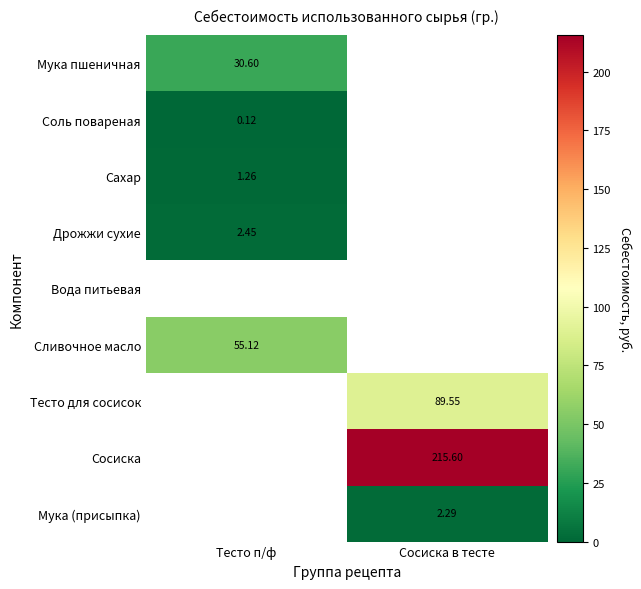

Is the value of Соль повареная at Тесто п/ф greater than the value of Мука пшеничная at Тесто п/ф?

No